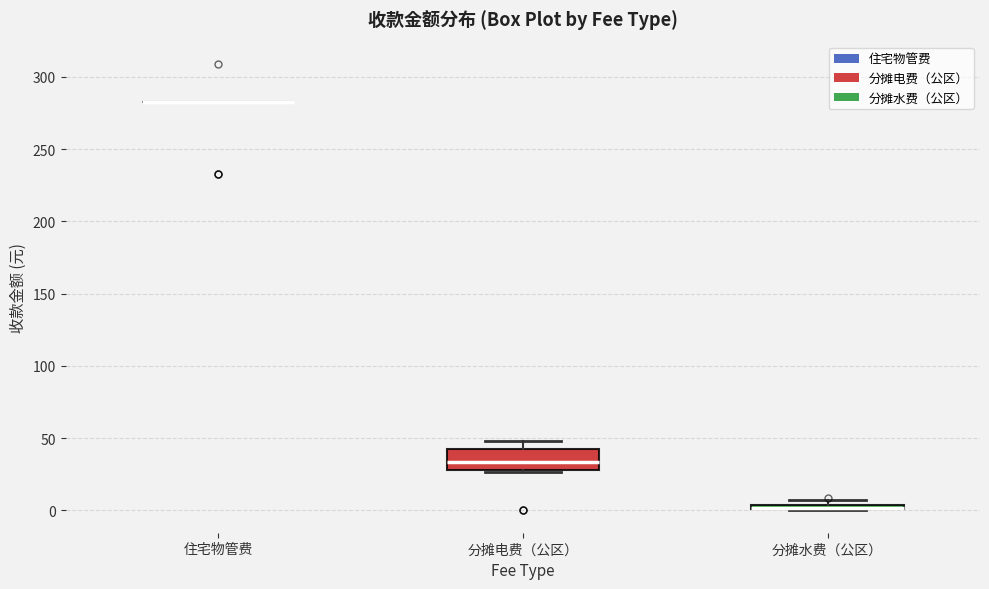

Which box is the tallest, from its lower edge to its upper edge?

分摊电费（公区）